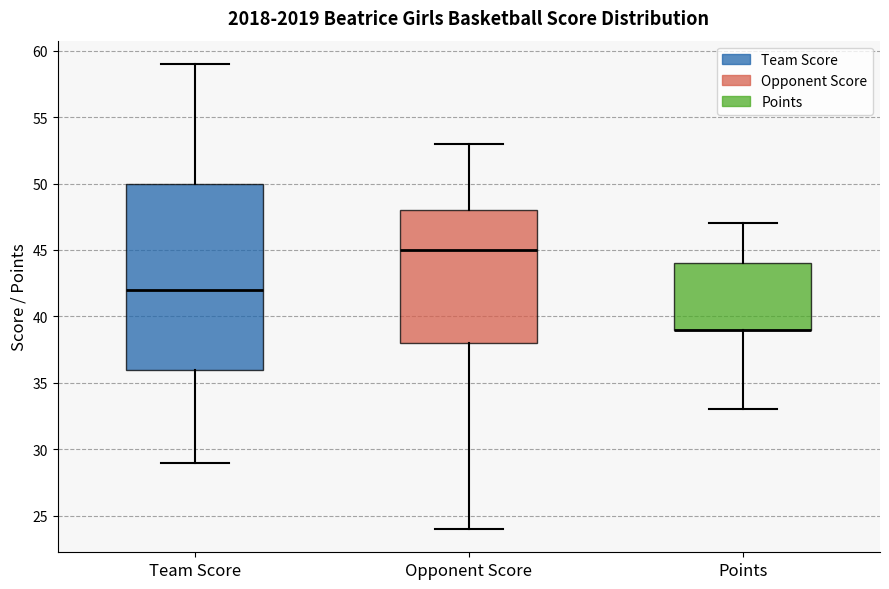

Which box is the tallest, from its lower edge to its upper edge?

Team Score